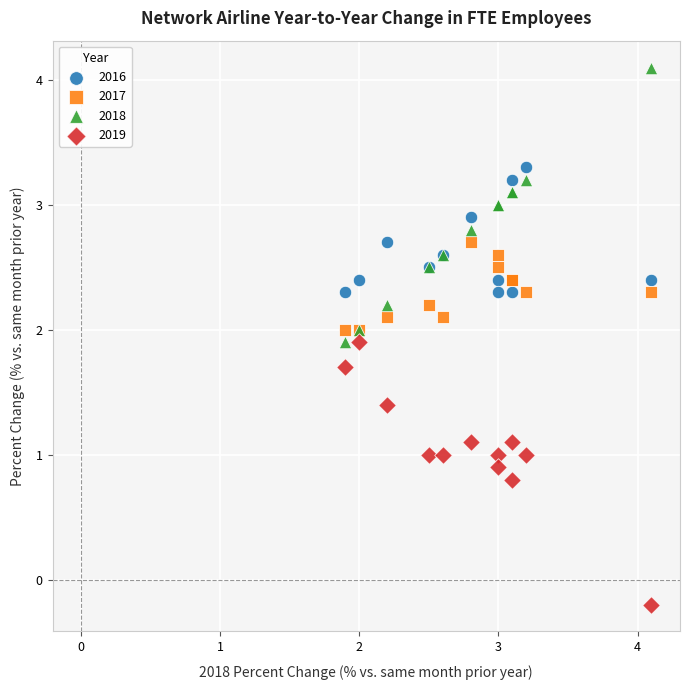

Which series contains the lowest Y value?

2019